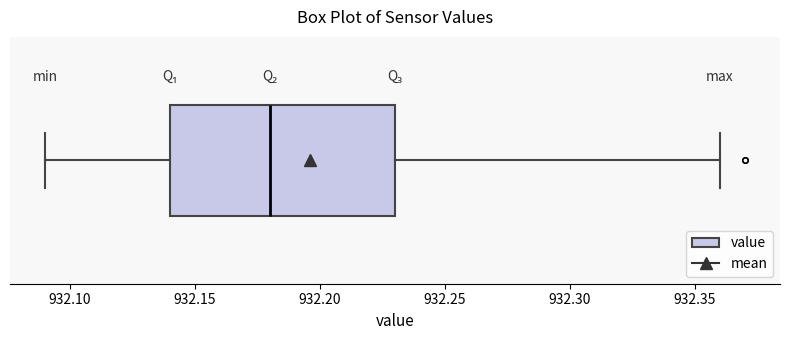

Where does the right whisker of the box end on the x-axis? The values are not printed on the chart, so give them approximately, as read against the axis.

932.36